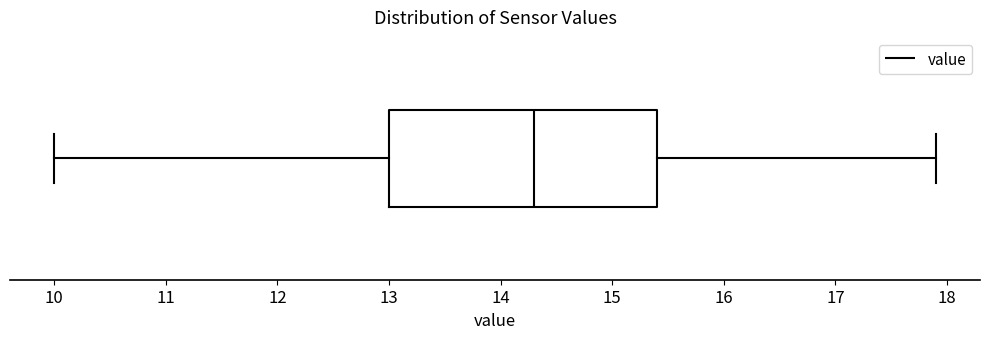

Where does the left whisker of the box end on the x-axis? The values are not printed on the chart, so give them approximately, as read against the axis.

10.0